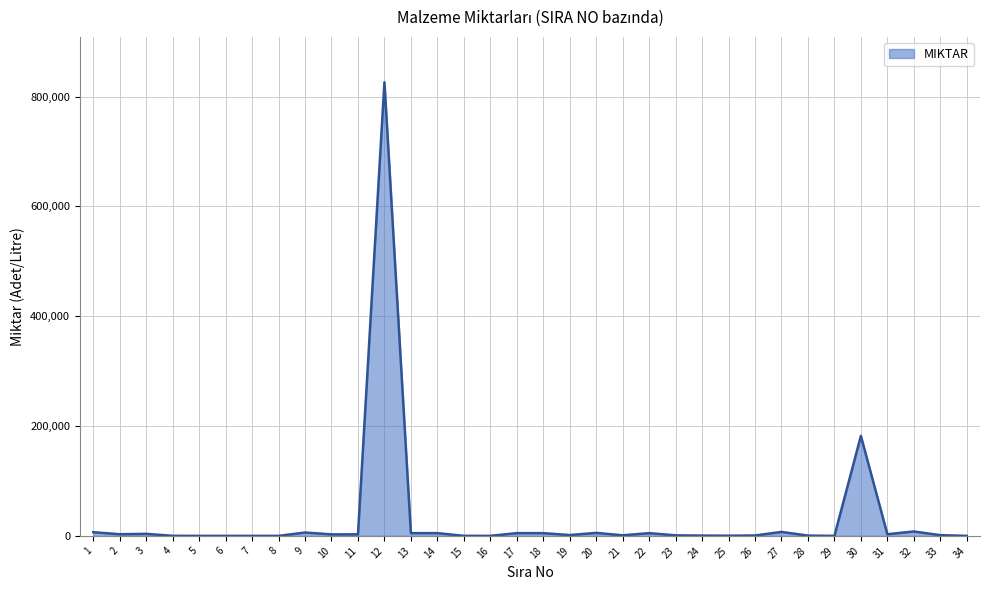

How many lines are shown in the chart?

1